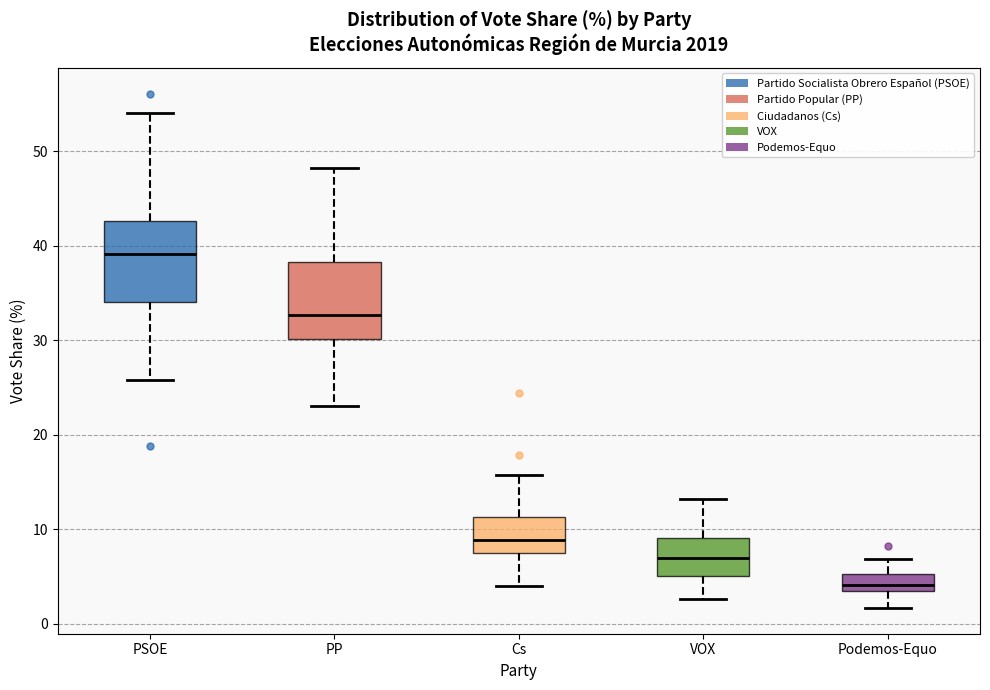

Where is the upper edge of the box for Cs on the y-axis? The values are not printed on the chart, so give them approximately, as read against the axis.

11